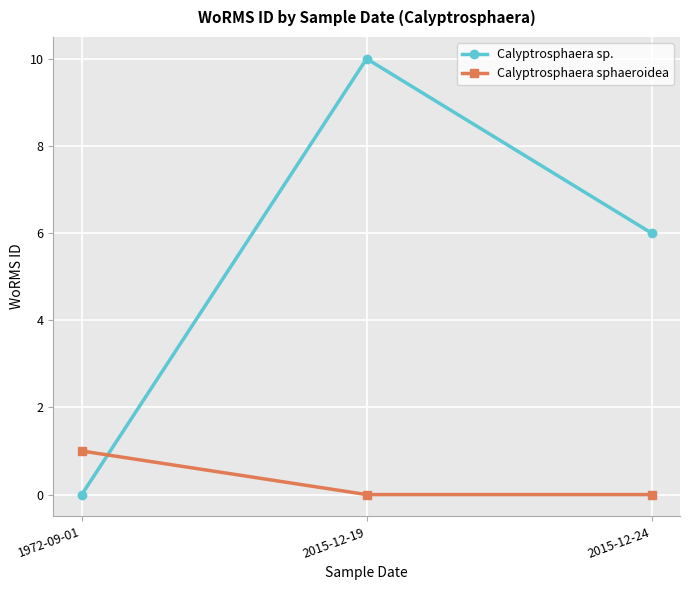

What is the sum of the Calyptrosphaera sphaeroidea values at 2015-12-19 and 1972-09-01?

1